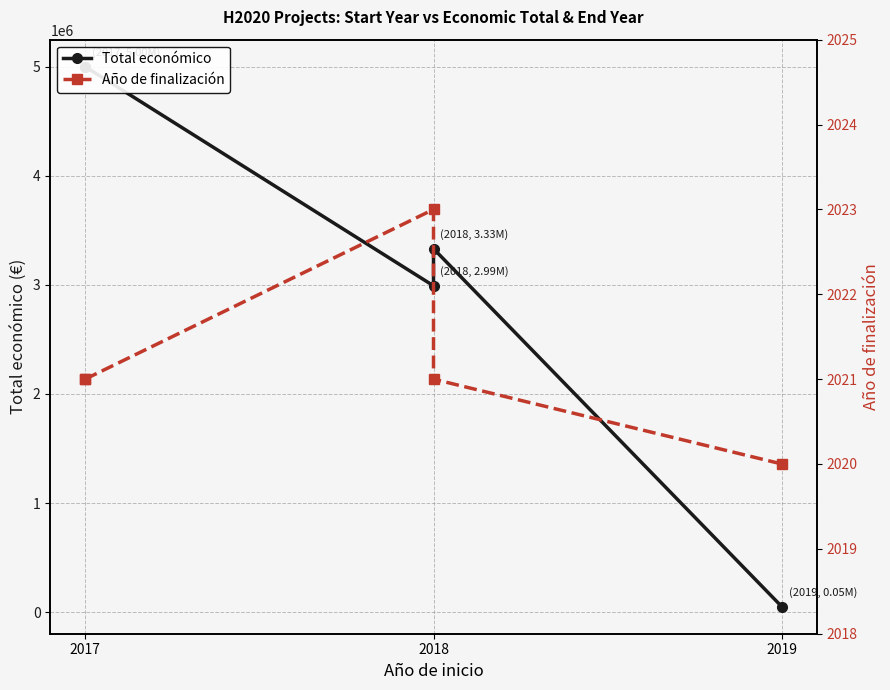

What are all the series names shown in the legend?

Total económico, Año de finalización